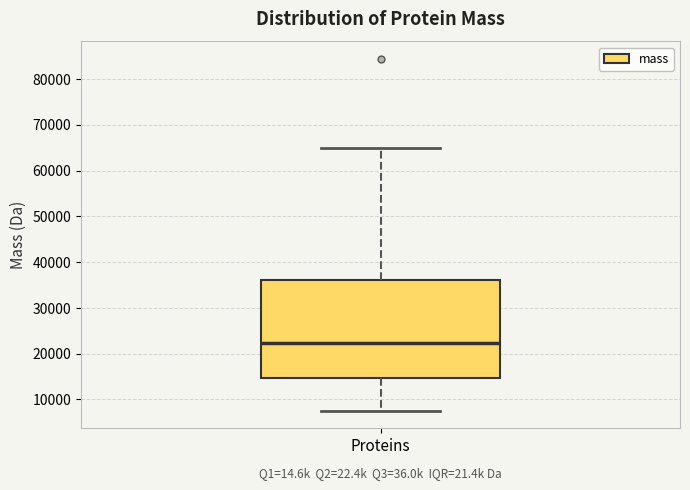

Read this box plot against the y-axis: the position of the median line, the range covered by the box, and the ends of both whiskers. The values are not printed on the chart, so give them approximately, as read against the axis.

median 22000, box 15000 to 36000, whiskers 8000 to 65000